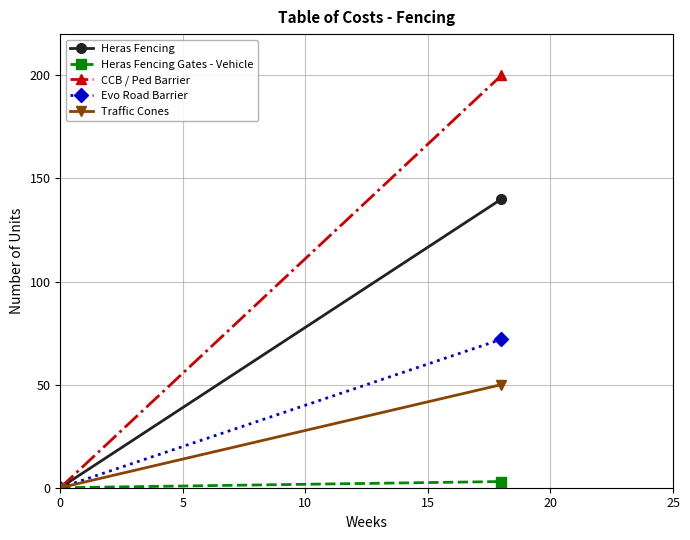

The value of CCB / Ped Barrier at 0 is 0. True or false?

True